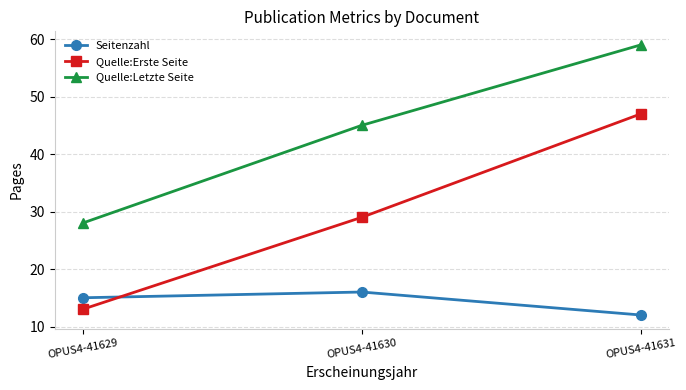

What is the difference between the maximum and second lowest values in the Seitenzahl series?

1